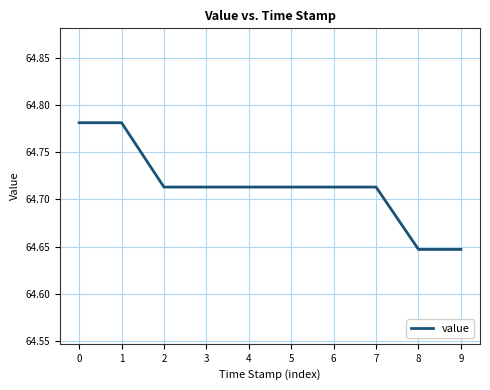

Is it true that the value at 8 is 102.5?

False